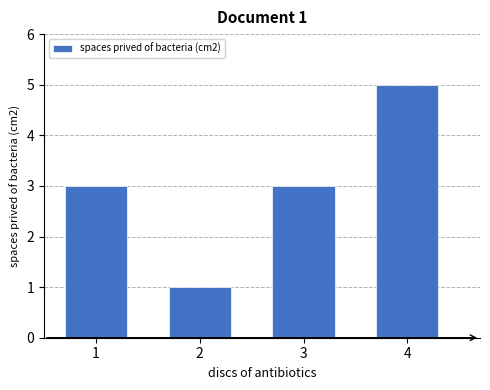

Reading right to left, transcribe all the data shown in this chart.

4=5	3=3	2=1	1=3